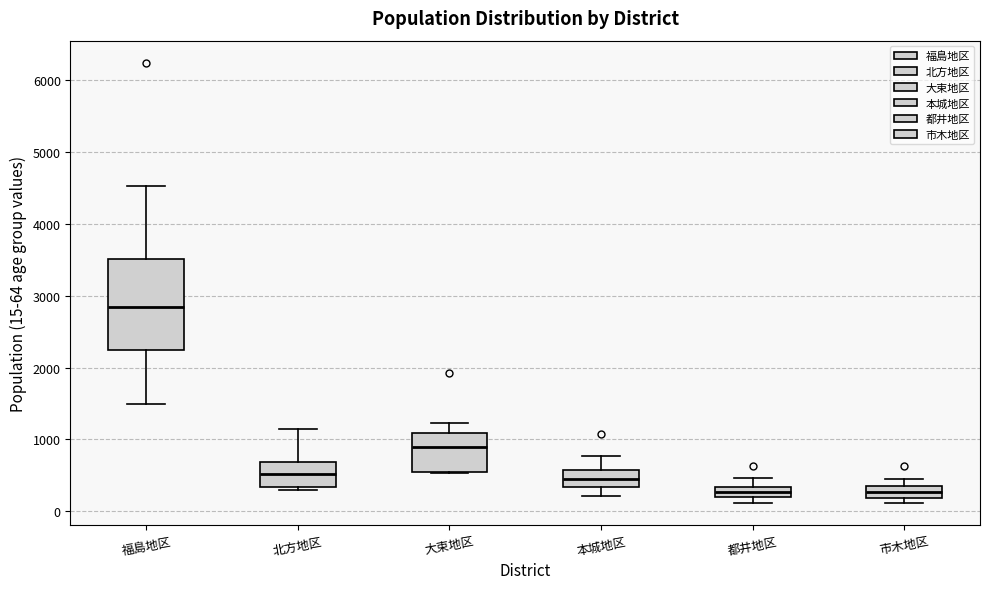

Comparing the boxes themselves (not the whiskers), which one is the tallest?

福島地区